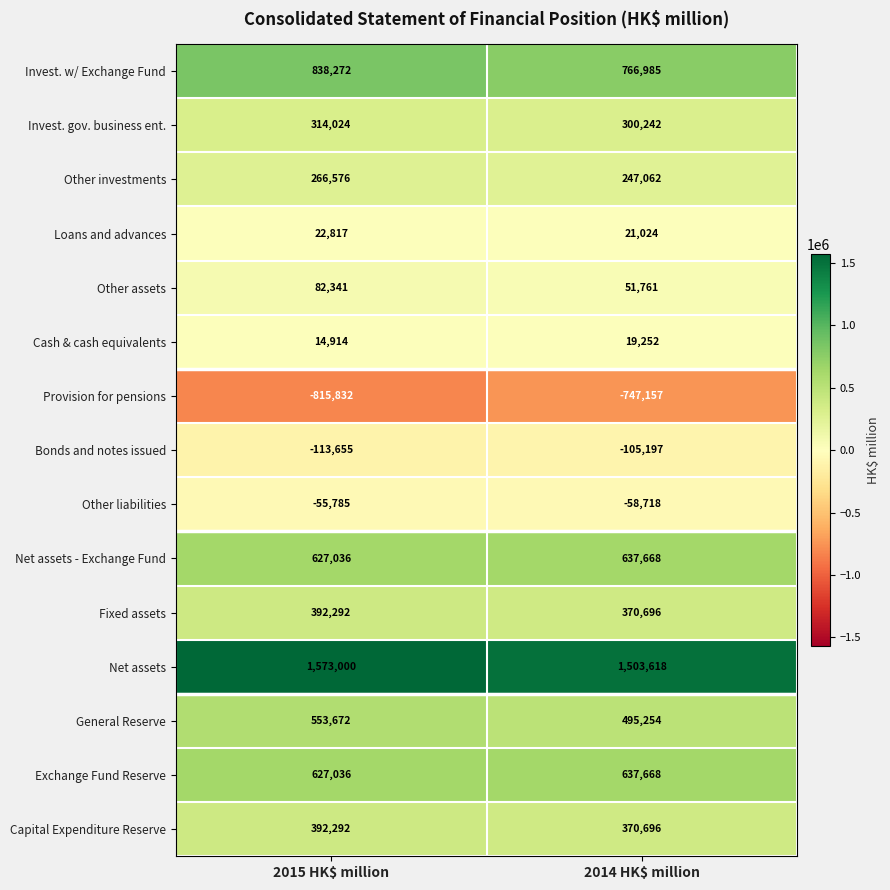

Read the Other liabilities value at 2015 HK$ million, to the nearest 100.

-55800